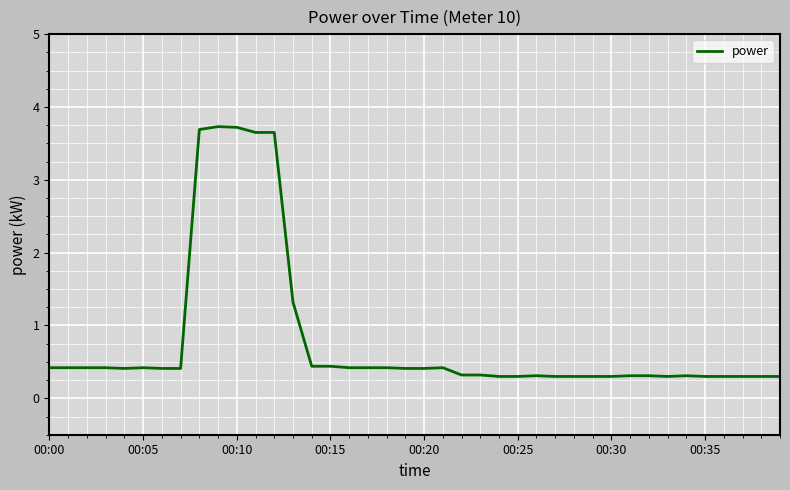

What is the smallest value displayed?

0.3